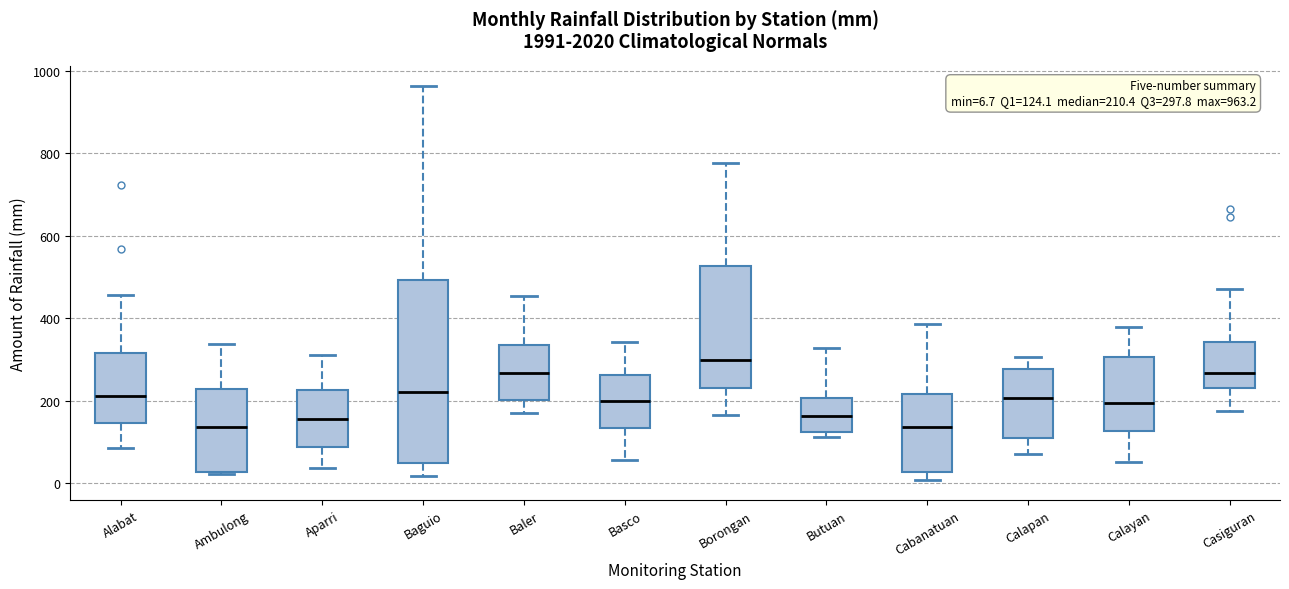

Which box is the tallest, from its lower edge to its upper edge?

Baguio